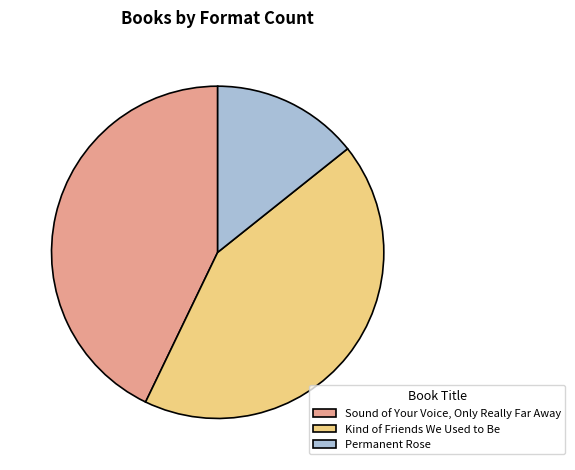

Do Permanent Rose and Sound of Your Voice, Only Really Far Away together represent more than half of the pie?

Yes